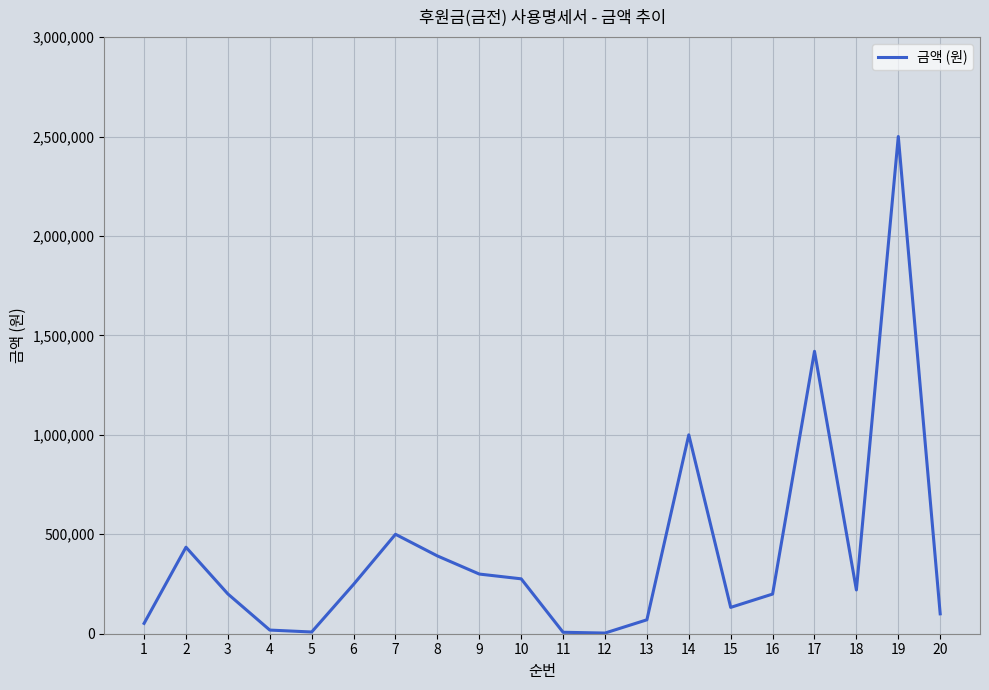

Read the value at 14, to the nearest 10.

1000000